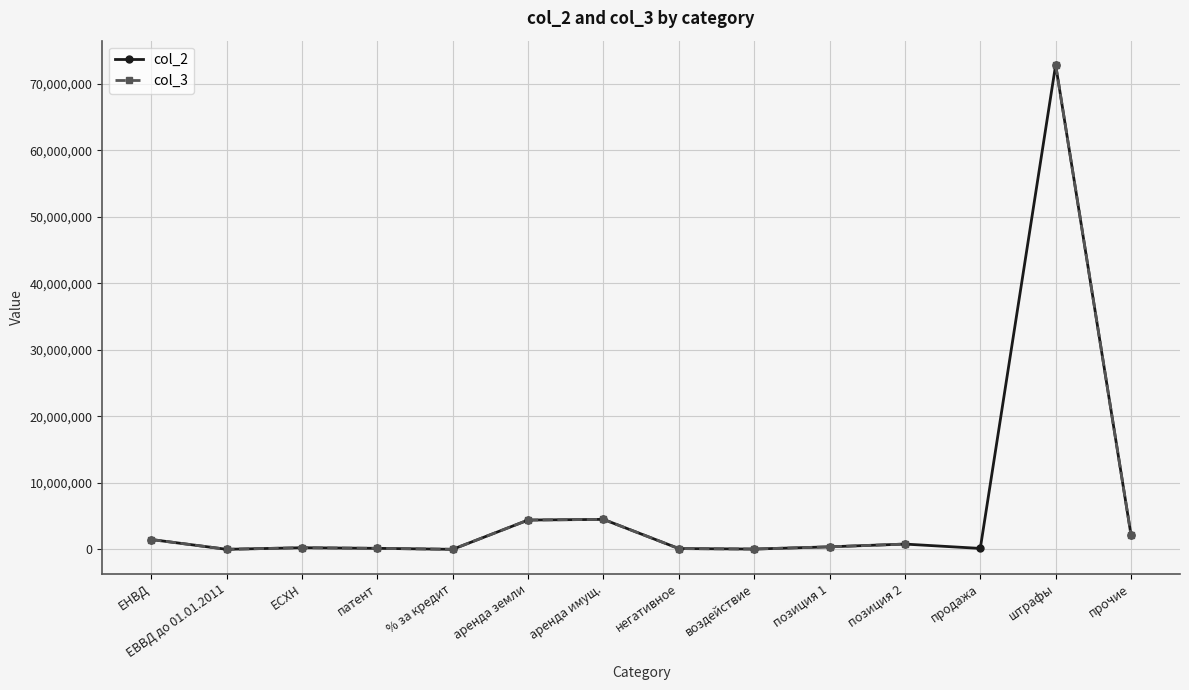

Which series has the widest spread of values?

col_2